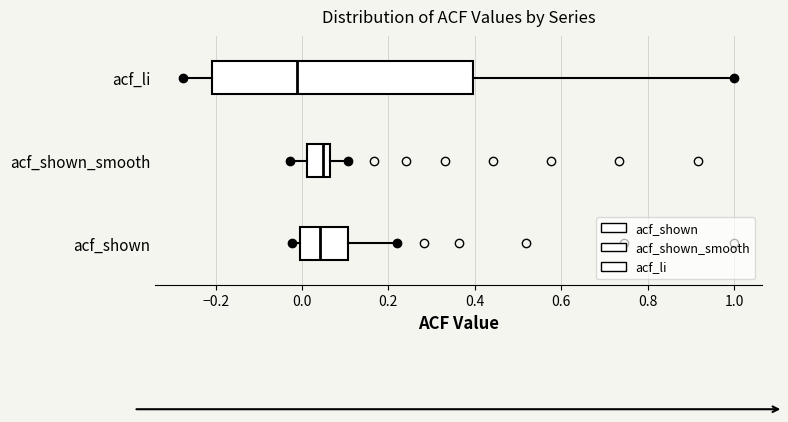

Reading bottom to top, transcribe this box plot: for each box, give where its median line is, the range the box spans, and where its two whiskers end, as read against the x-axis. The values are not printed on the chart, so give them approximately, as read against the axis.

acf_shown: median 0.04, box 0.00 to 0.10, whiskers -0.02 to 0.22
acf_shown_smooth: median 0.04, box 0.02 to 0.06, whiskers -0.02 to 0.10
acf_li: median -0.02, box -0.20 to 0.40, whiskers -0.28 to 1.00